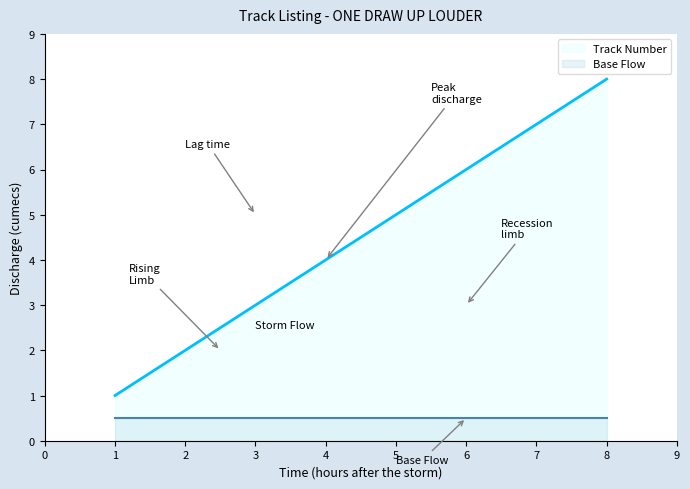

Does the chart display data point markers on the line(s)?

No